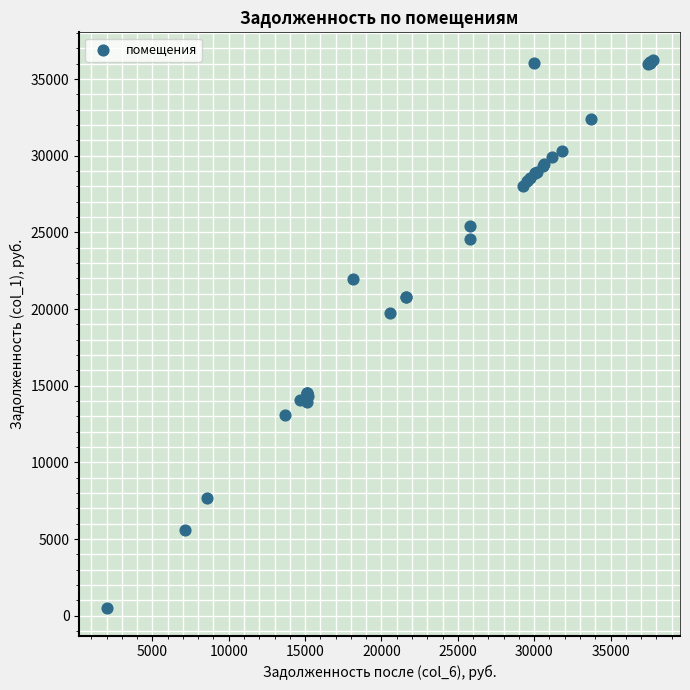

What Y value in the scatter plot is closest to 18379?

19729.8